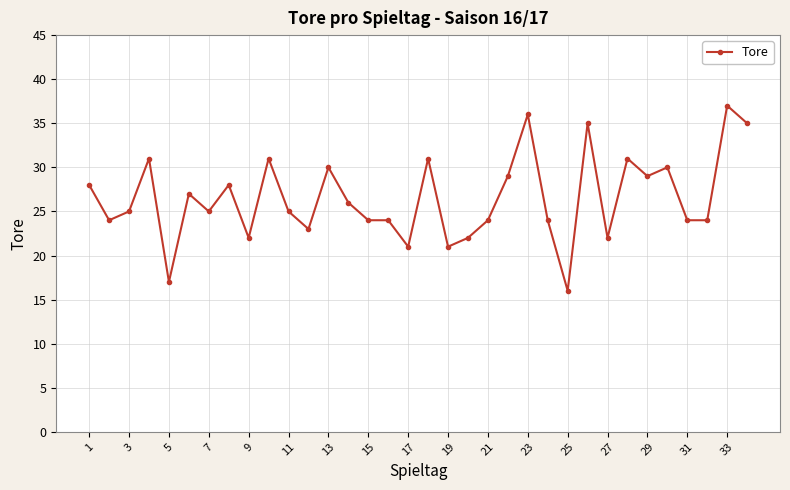

What is the difference between the maximum and minimum values?

21